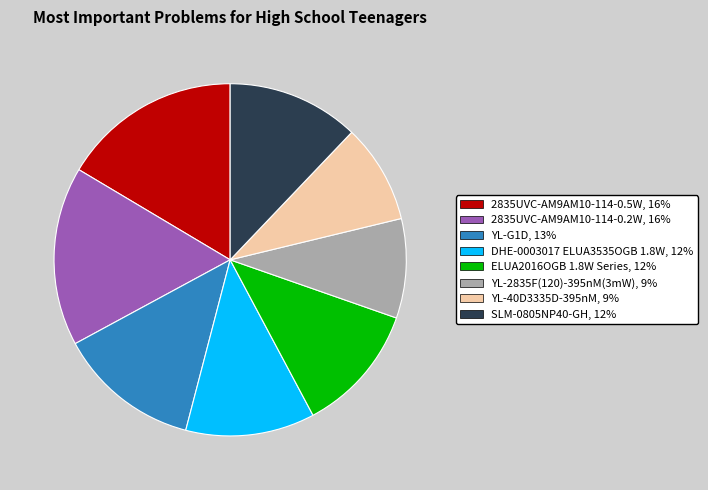

Is the sum of YL-G1D and DHE-0003017 ELUA3535OGB 1.8W greater than half?

No